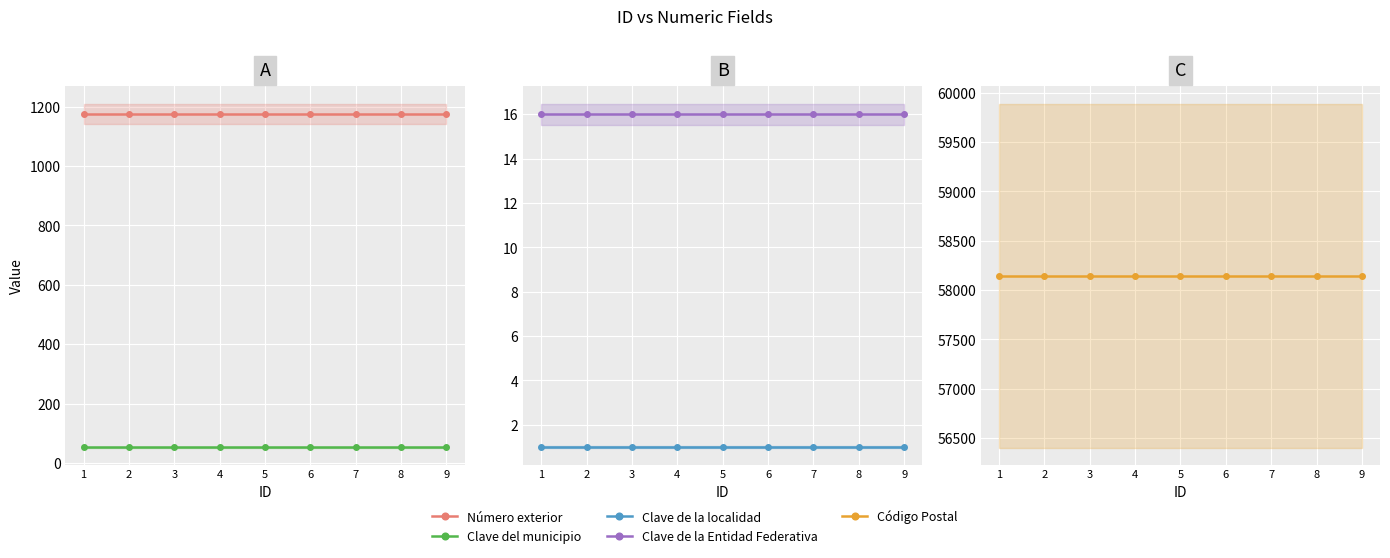

At how many categories does at least one series exceed 33056?

9